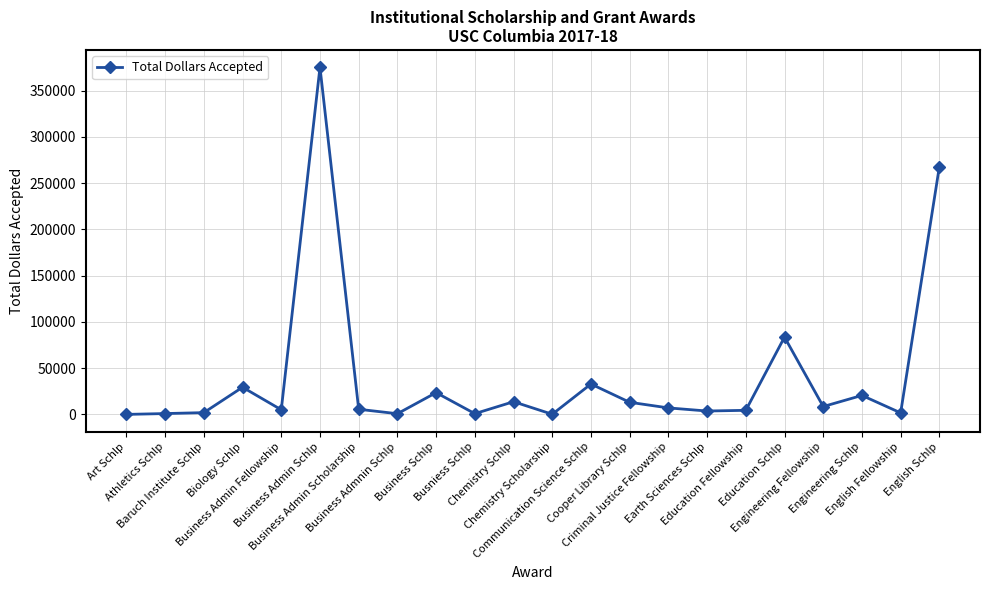

True or false: the data shows 32916.0 at Communication Science Schlp.

True